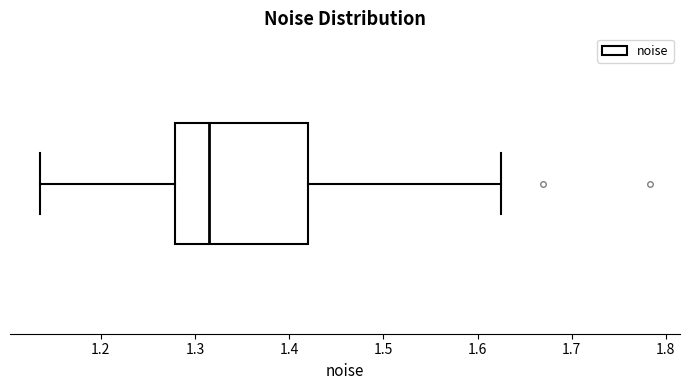

Read this box plot against the x-axis: the position of the median line, the range covered by the box, and the ends of both whiskers. The values are not printed on the chart, so give them approximately, as read against the axis.

median 1.31, box 1.28 to 1.42, whiskers 1.14 to 1.62